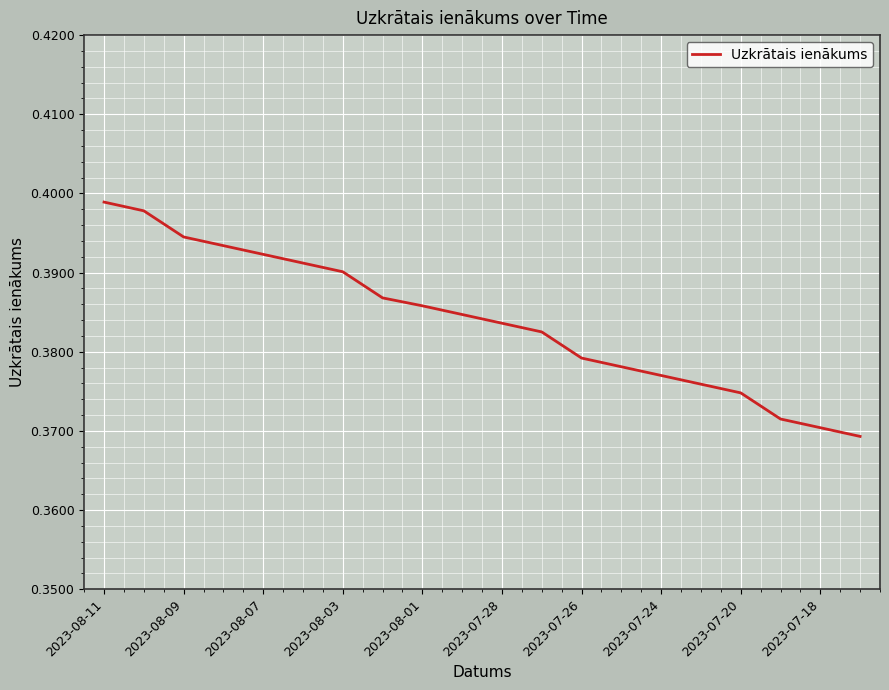

What is the minimum value shown in the chart?

0.4